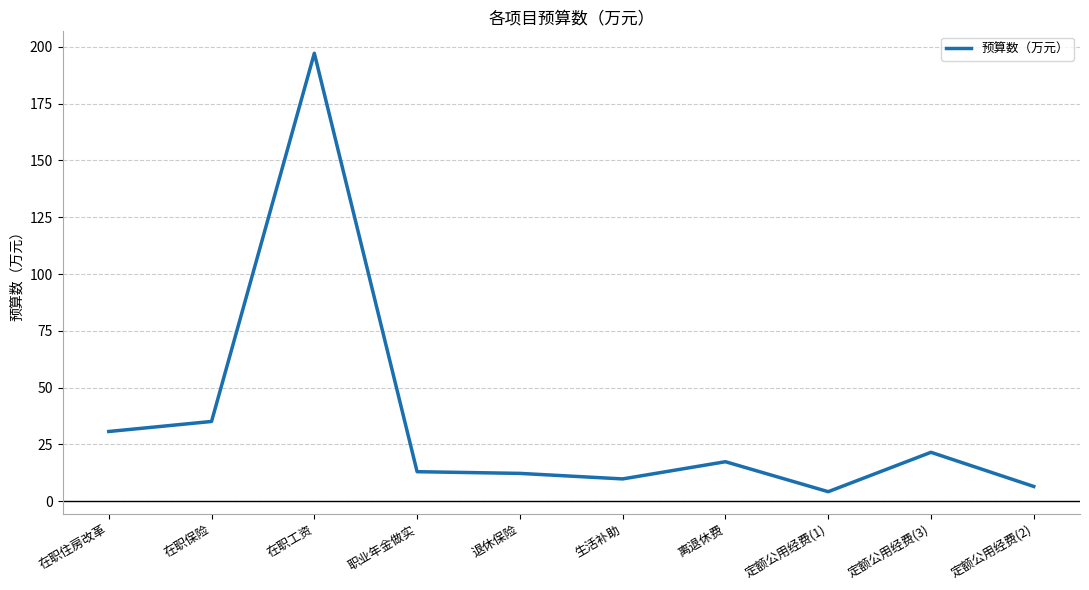

Which category has the highest value across all series?

在职工资